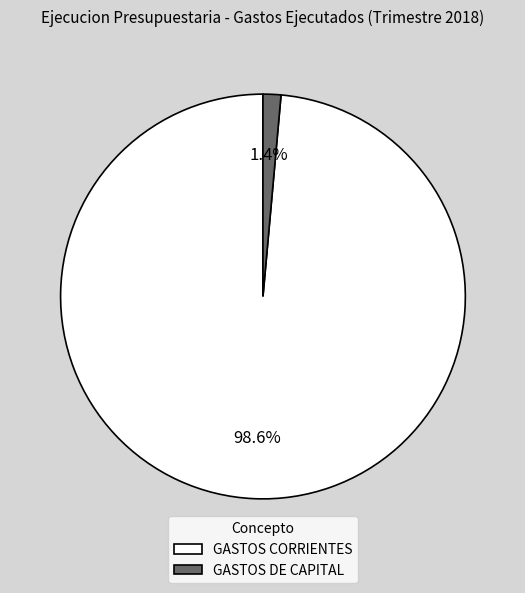

To the nearest percent, what portion does GASTOS DE CAPITAL represent?

1%